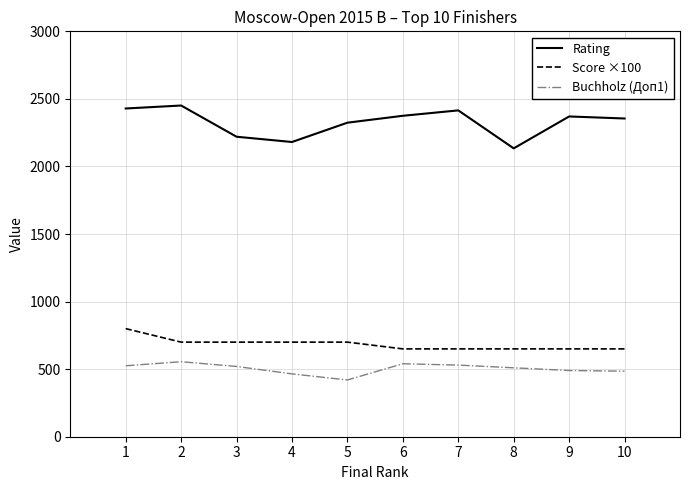

Which series has the widest spread of values?

Rating